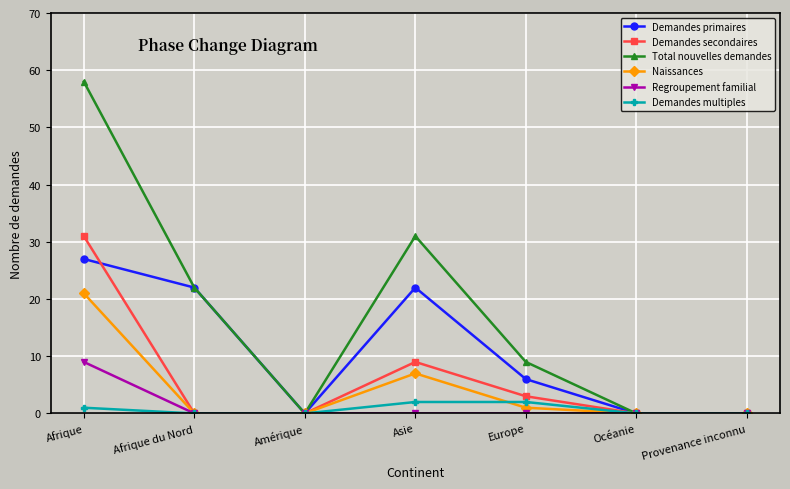

Which category has the highest value across all series?

Afrique